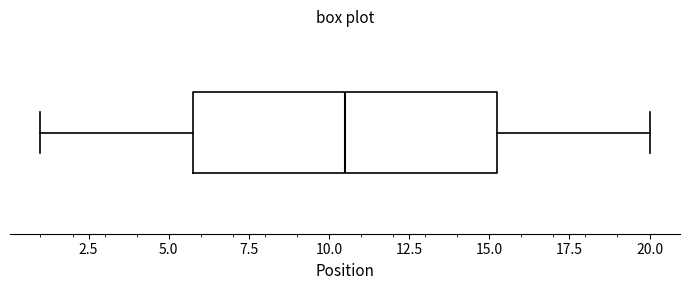

Read this box plot against the x-axis: the position of the median line, the range covered by the box, and the ends of both whiskers. The values are not printed on the chart, so give them approximately, as read against the axis.

median 10.5, box 6.0 to 15.5, whiskers 1.0 to 20.0